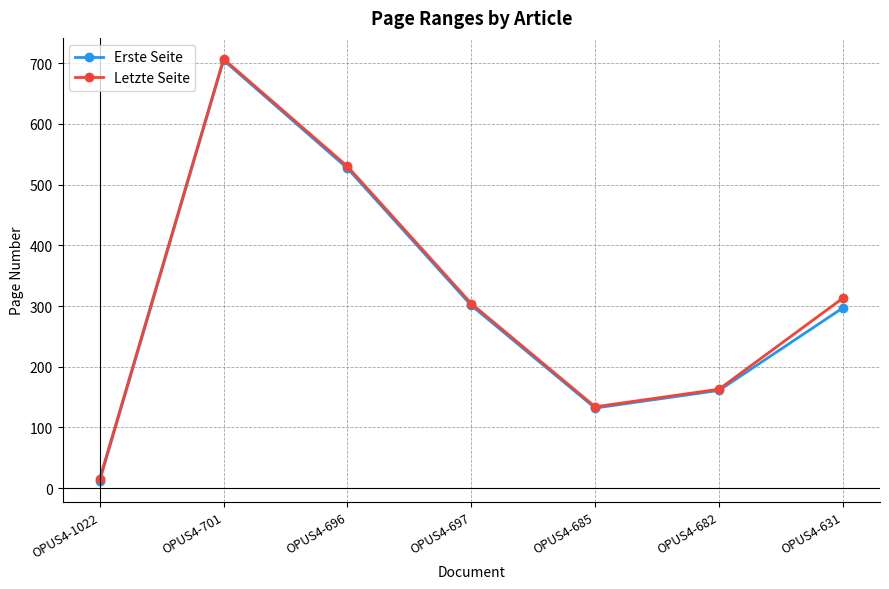

How many data points in Letzte Seite are less than 304?

3